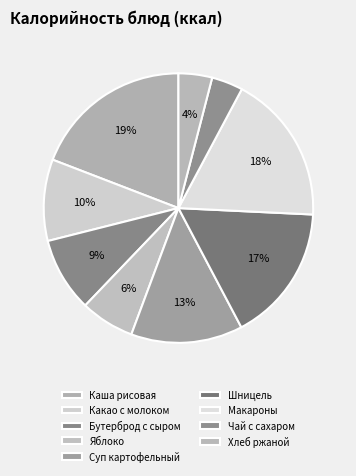

How many segments does this pie chart have?

9